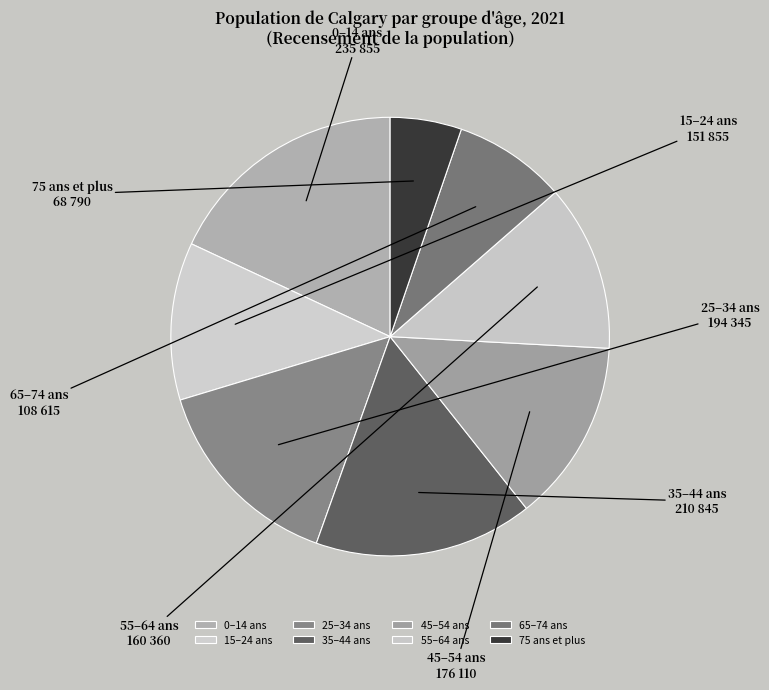

Is there a majority slice in this chart?

No